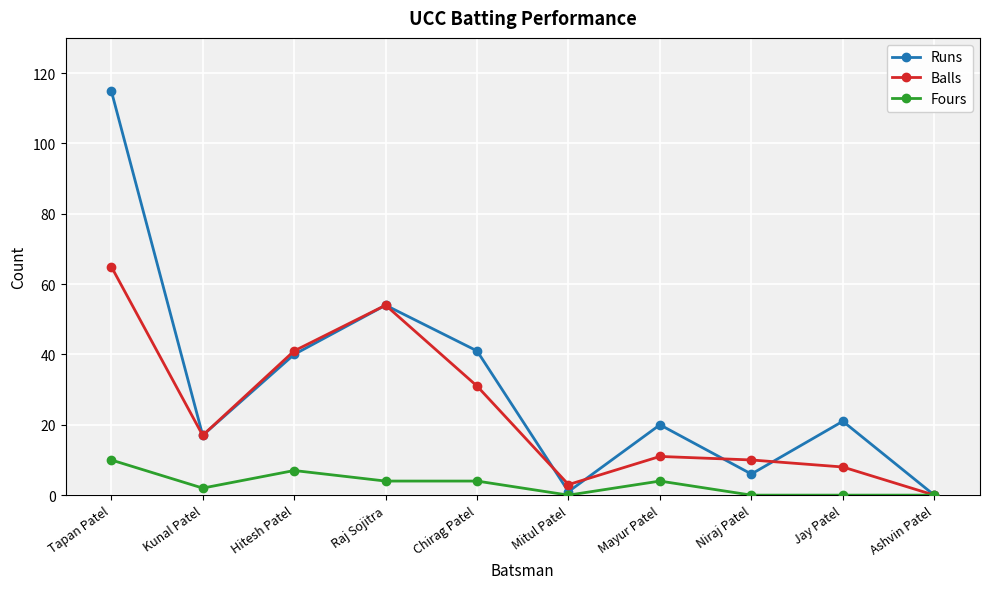

Where is the first local maximum for Runs?

Raj Sojitra